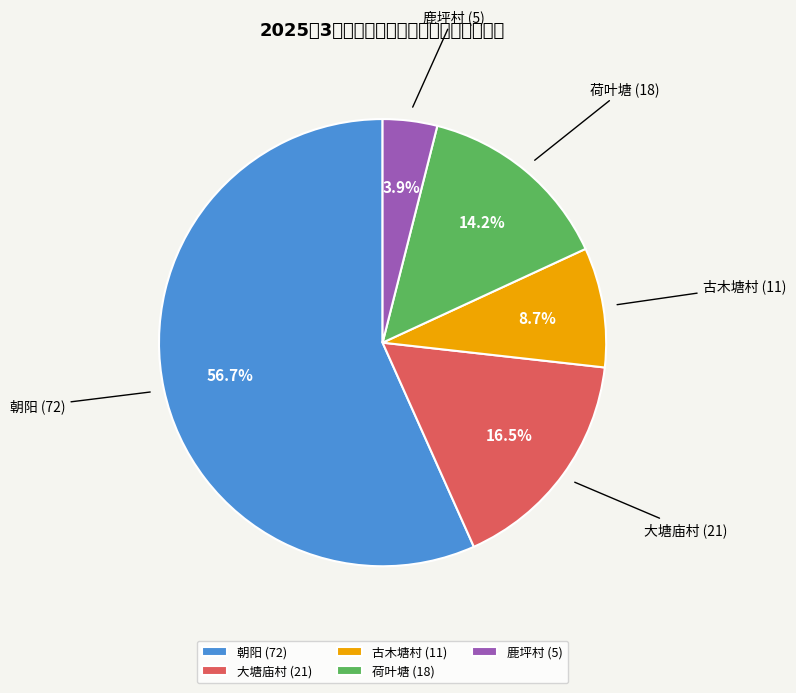

What percentage do 大塘庙村 and 朝阳 together represent?

73.2%